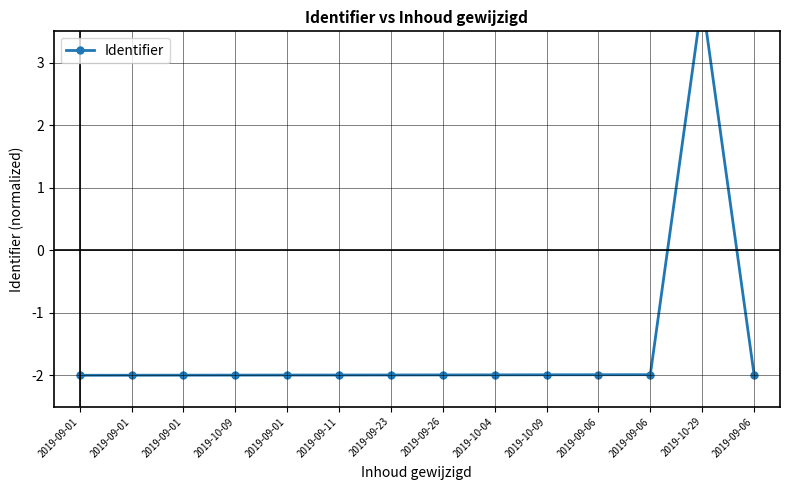

Reading right to left, what are all the values shown in this chart?

2019-09-06=-2.0	2019-10-29=4.0	2019-09-06=-2.0	2019-09-06=-2.0	2019-10-09=-2.0	2019-10-04=-2.0	2019-09-26=-2.0	2019-09-23=-2.0	2019-09-11=-2.0	2019-09-01=-2.0	2019-10-09=-2.0	2019-09-01=-2.0	2019-09-01=-2.0	2019-09-01=-2.0